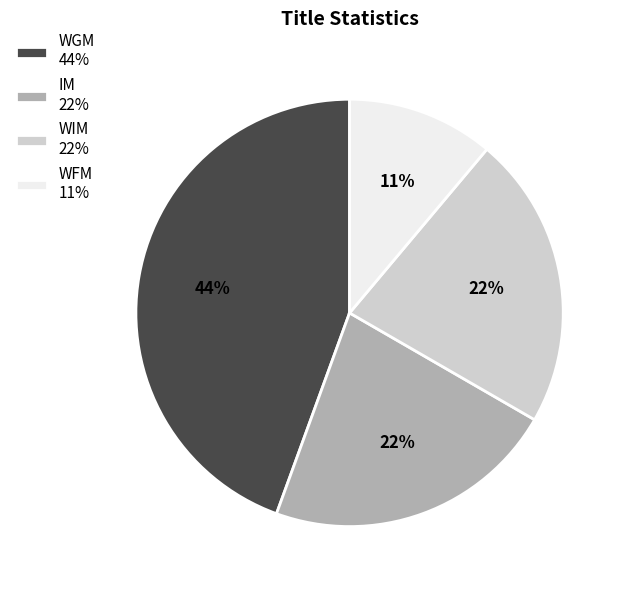

How many segments does this pie chart have?

4